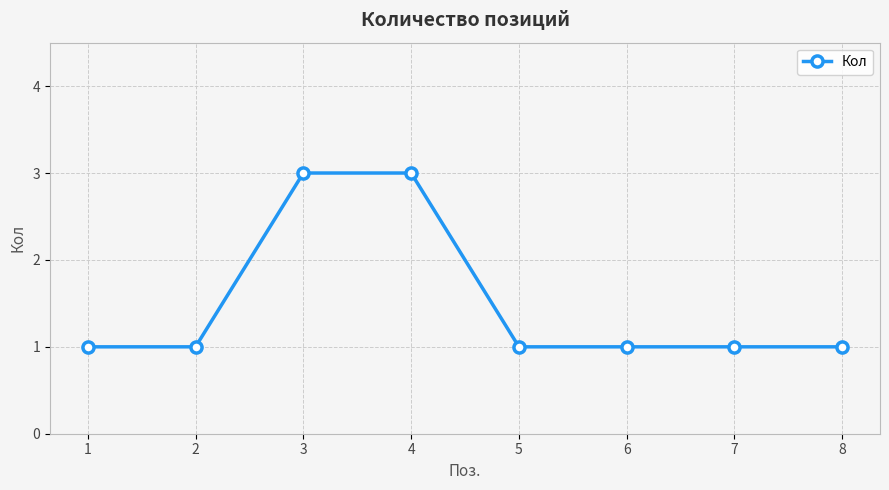

True or false: there are more than 2 points higher than both neighbors.

False